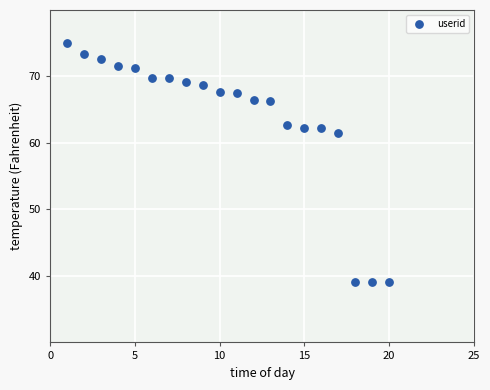

What is the range of Y values (max minus min)?

36.0